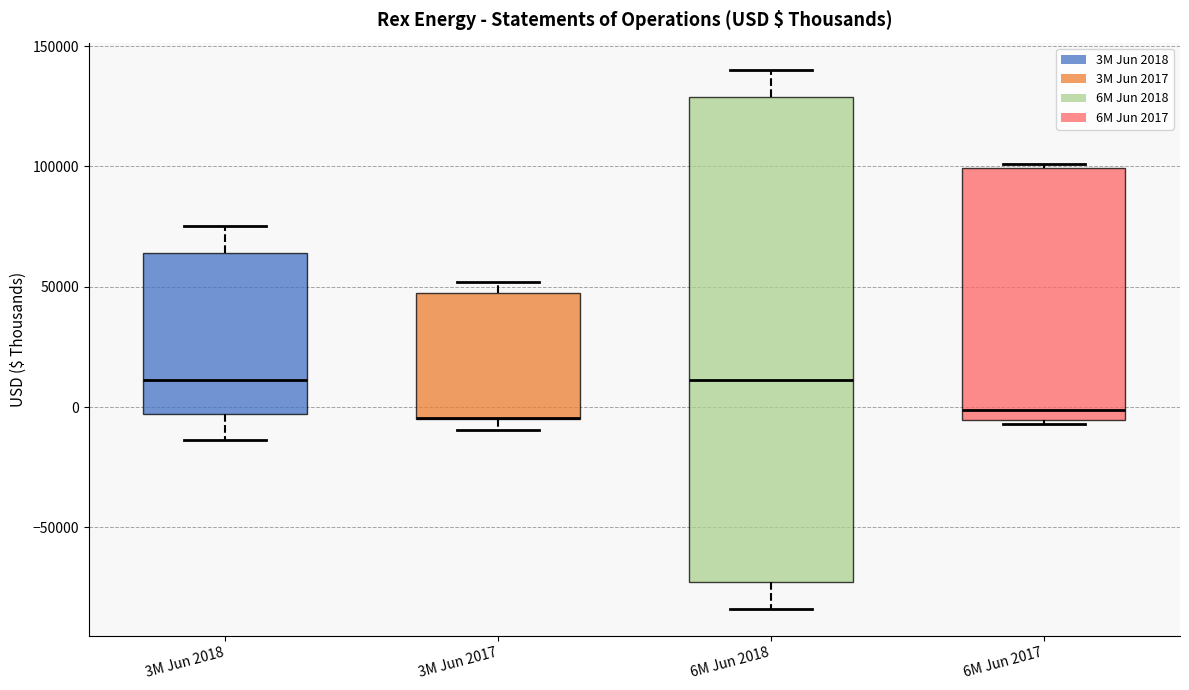

Reading left to right, transcribe this box plot: for each box, give where its median line is, the range the box spans, and where its two whiskers end, as read against the y-axis. The values are not printed on the chart, so give them approximately, as read against the axis.

3M Jun 2018: median 10000, box -5000 to 65000, whiskers -15000 to 75000
3M Jun 2017: median -5000 (drawn on the box's lower edge), box -5000 to 45000, whiskers -10000 to 50000
6M Jun 2018: median 10000, box -70000 to 130000, whiskers -85000 to 140000
6M Jun 2017: median 0, box -5000 to 100000, whiskers -5000 to 100000